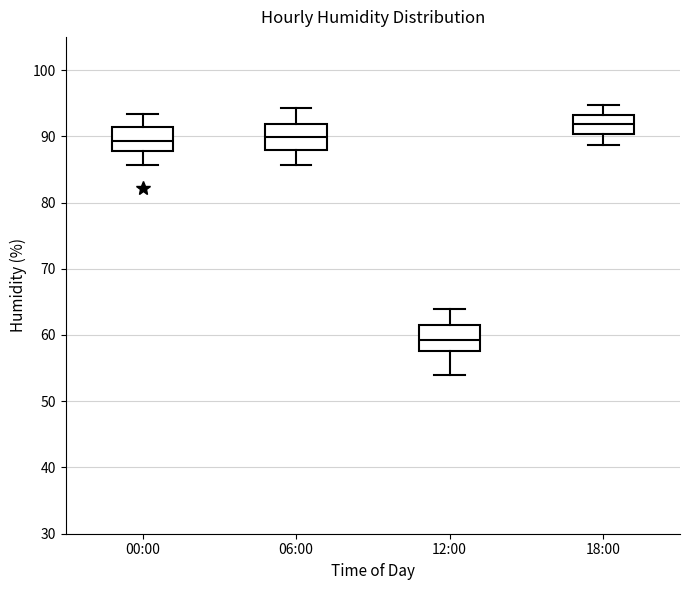

Reading left to right, read every box against the y-axis: the position of its median line, the range the box covers, and the ends of its whiskers. The values are not printed on the chart, so give them approximately, as read against the axis.

00:00: median 89, box 88 to 91, whiskers 86 to 93
06:00: median 90, box 88 to 92, whiskers 86 to 94
12:00: median 59, box 58 to 62, whiskers 54 to 64
18:00: median 92, box 90 to 93, whiskers 89 to 95